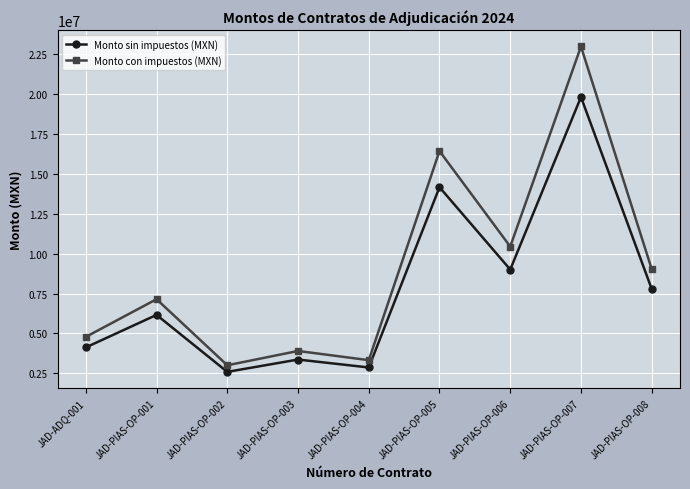

Rank the series by their average value, from highest to lowest.

Monto con impuestos (MXN), Monto sin impuestos (MXN)